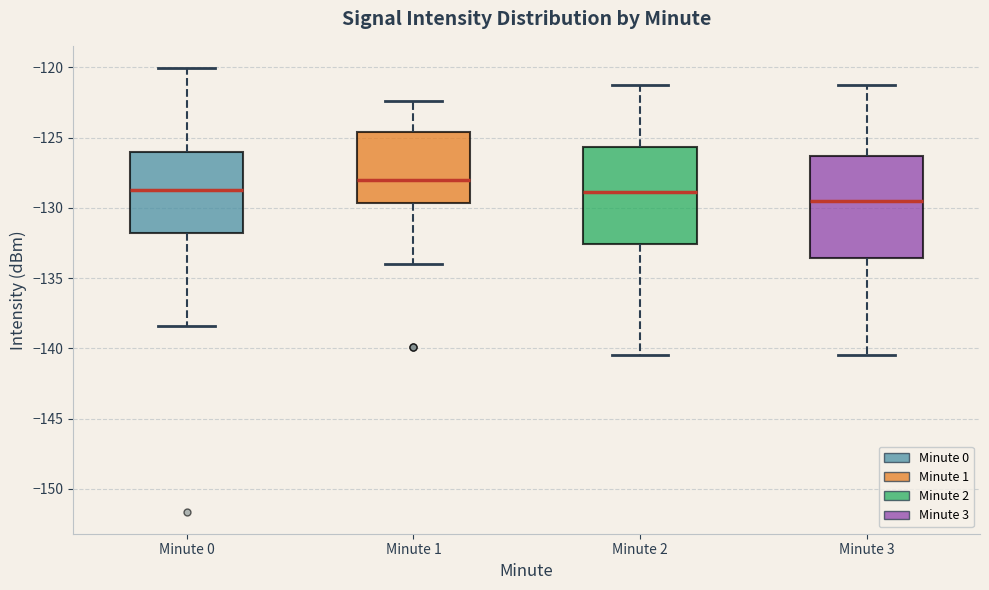

Reading left to right, read every box against the y-axis: the position of its median line, the range the box covers, and the ends of its whiskers. The values are not printed on the chart, so give them approximately, as read against the axis.

Minute 0: median -128.5, box -132.0 to -126.0, whiskers -138.5 to -120.0
Minute 1: median -128.0, box -129.5 to -124.5, whiskers -134.0 to -122.5
Minute 2: median -129.0, box -132.5 to -125.5, whiskers -140.5 to -121.0
Minute 3: median -129.5, box -133.5 to -126.5, whiskers -140.5 to -121.0